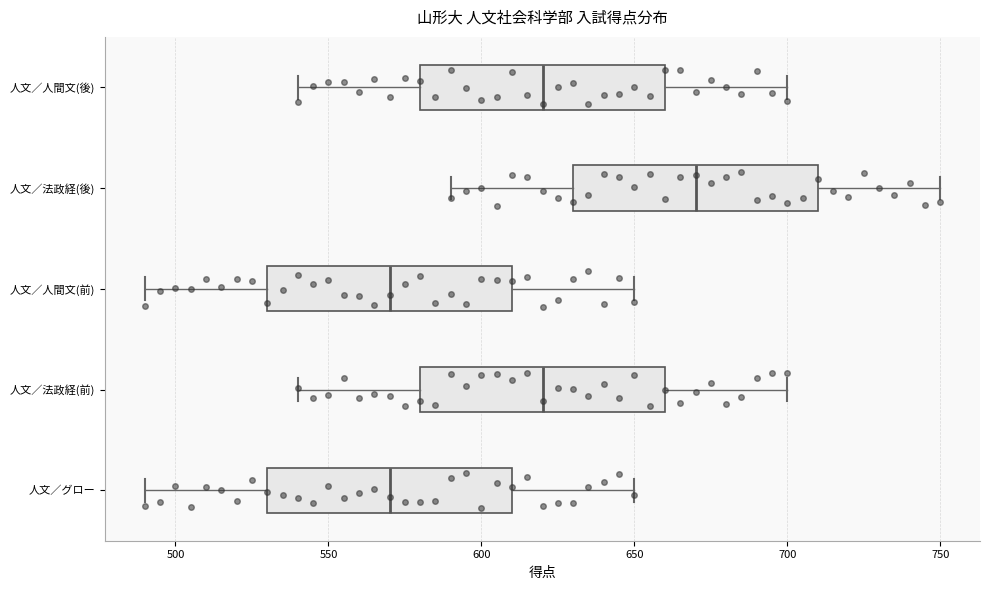

Reading bottom to top, transcribe this box plot: for each box, give where its median line is, the range the box spans, and where its two whiskers end, as read against the x-axis. The values are not printed on the chart, so give them approximately, as read against the axis.

人文／グロー: median 570, box 530 to 610, whiskers 490 to 650
人文／法政経(前): median 620, box 580 to 660, whiskers 540 to 700
人文／人間文(前): median 570, box 530 to 610, whiskers 490 to 650
人文／法政経(後): median 670, box 630 to 710, whiskers 590 to 750
人文／人間文(後): median 620, box 580 to 660, whiskers 540 to 700